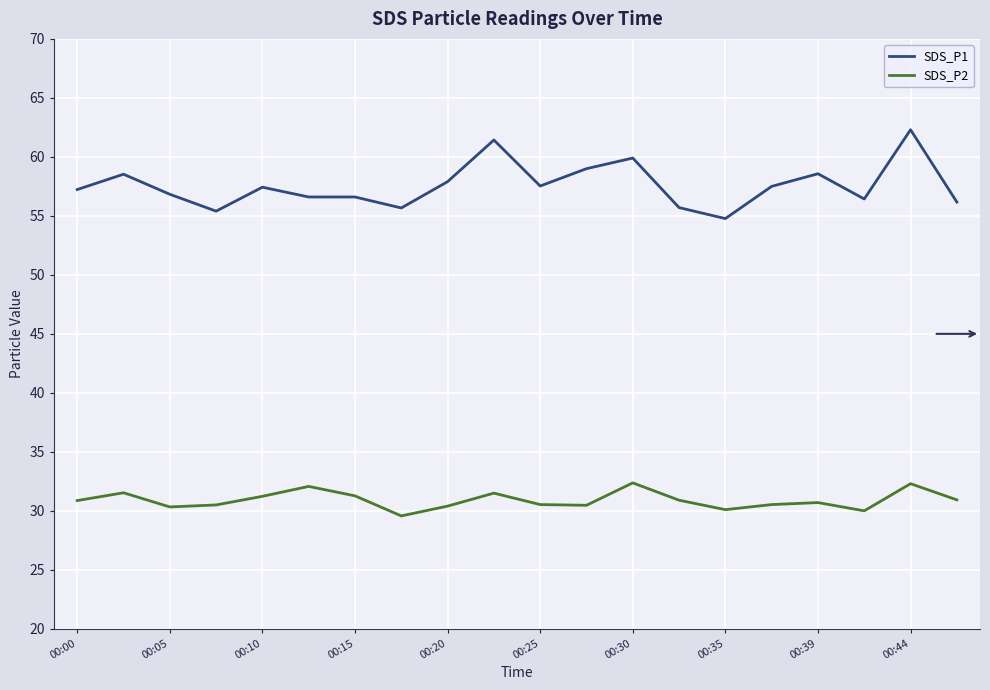

What is the lowest value of the SDS_P1 series?

54.8